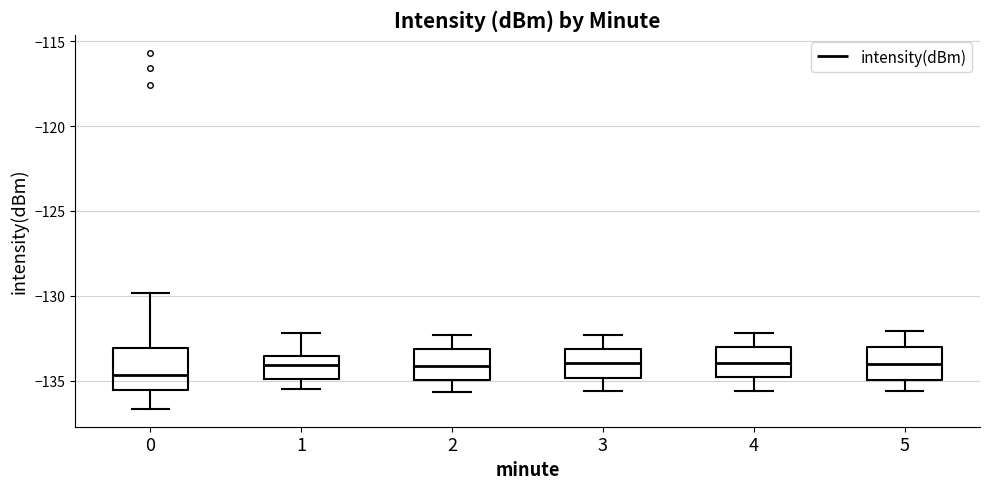

Reading left to right, read every box against the y-axis: the position of its median line, the range the box covers, and the ends of its whiskers. The values are not printed on the chart, so give them approximately, as read against the axis.

0: median -134.5, box -135.5 to -133.0, whiskers -136.5 to -130.0
1: median -134.0, box -135.0 to -133.5, whiskers -135.5 to -132.0
2: median -134.0, box -135.0 to -133.0, whiskers -135.5 to -132.5
3: median -134.0, box -135.0 to -133.0, whiskers -135.5 to -132.5
4: median -134.0, box -135.0 to -133.0, whiskers -135.5 to -132.0
5: median -134.0, box -135.0 to -133.0, whiskers -135.5 to -132.0